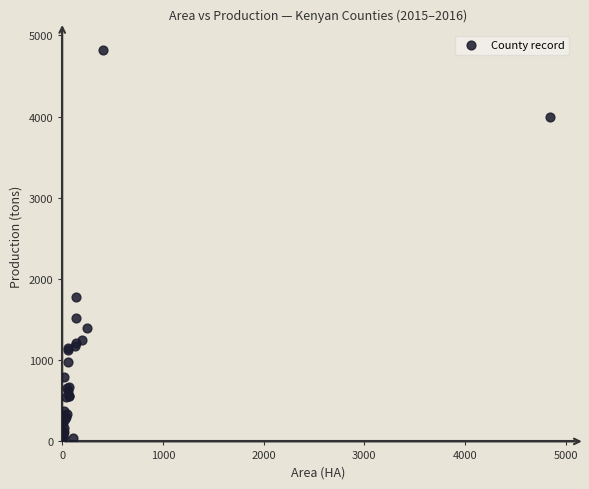

What Y value in the scatter plot is closest to 2410?

1778